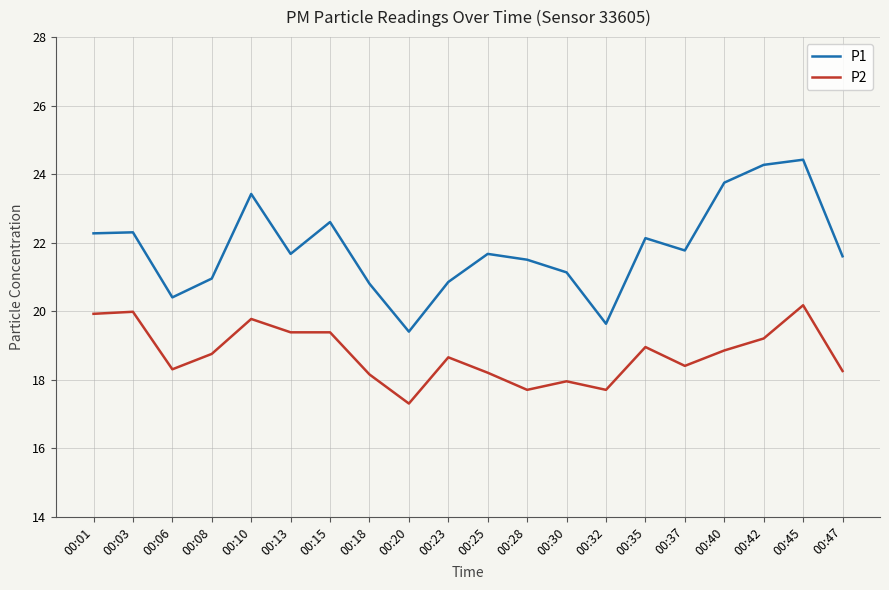

How many lines are shown in the chart?

2